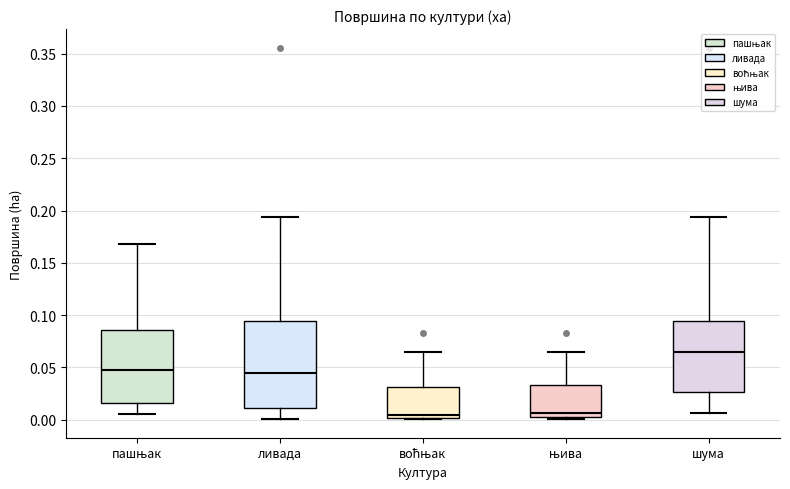

Comparing the boxes themselves (not the whiskers), which one is the tallest?

ливада